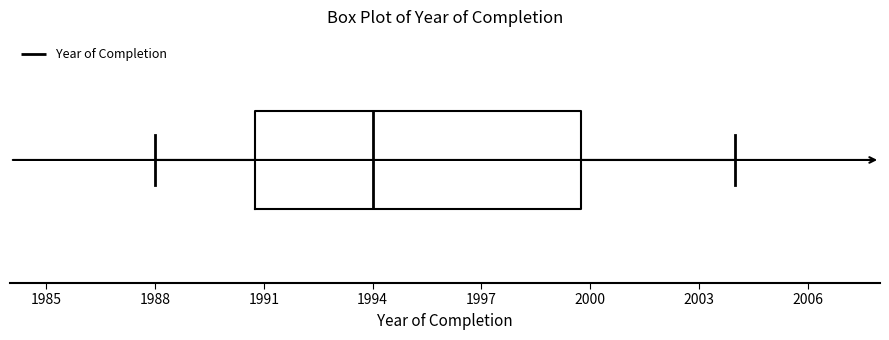

Where does the left whisker of the box end on the x-axis? The values are not printed on the chart, so give them approximately, as read against the axis.

1988